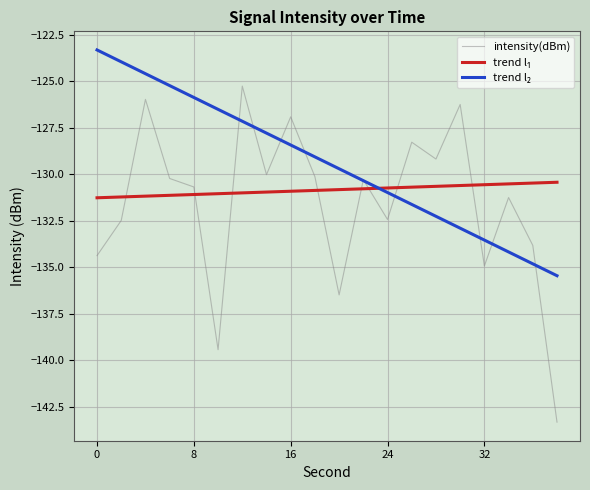

Which series has the widest spread of values?

intensity(dBm)